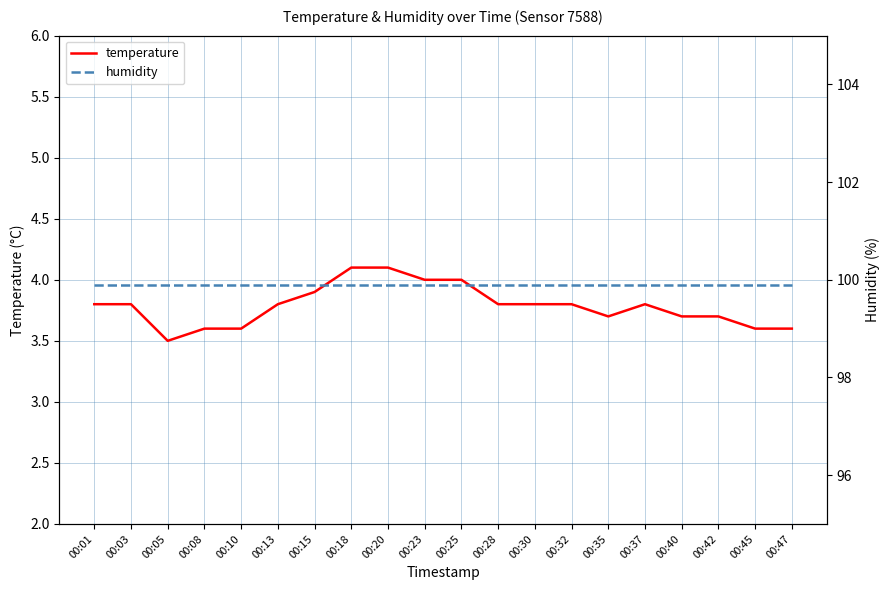

At which label is humidity closest to 99?

00:01